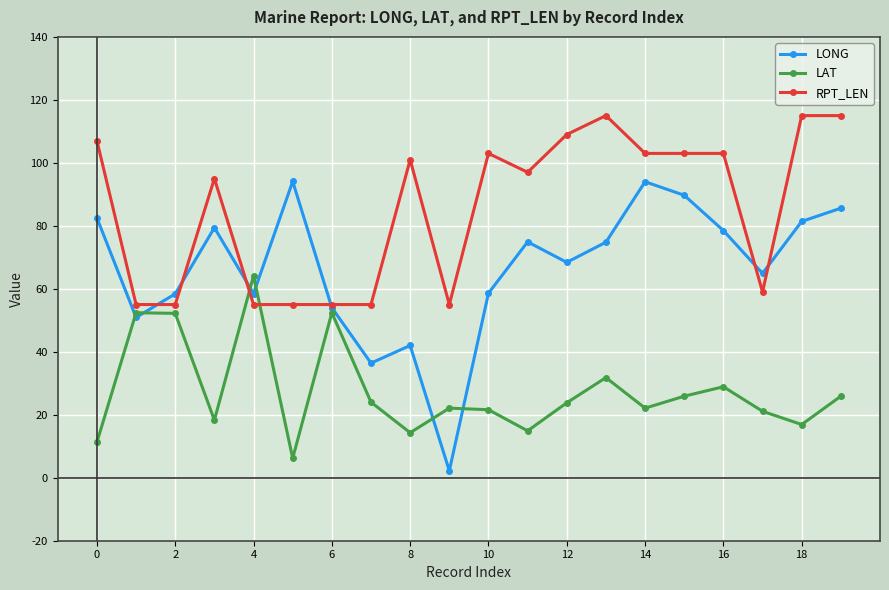

What is the lowest value of the RPT_LEN series?

55.0